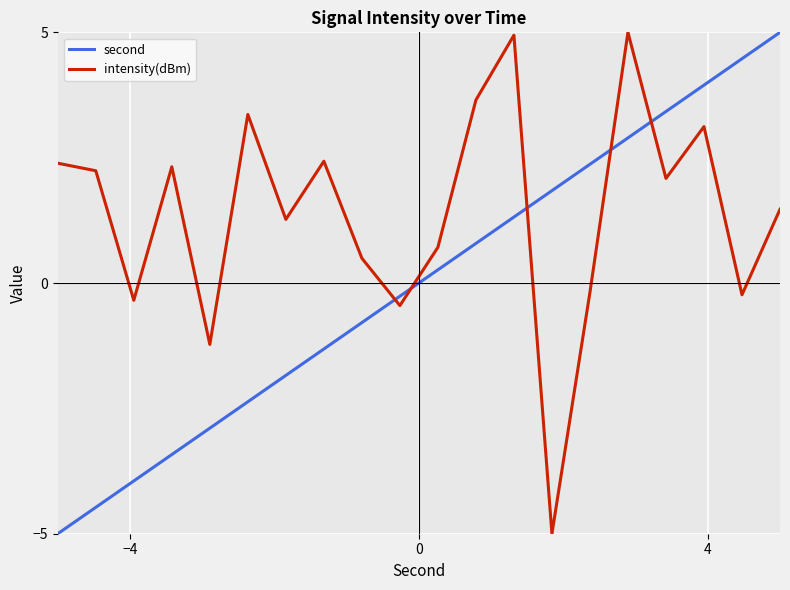

Which series has the largest total across all categories?

intensity(dBm)